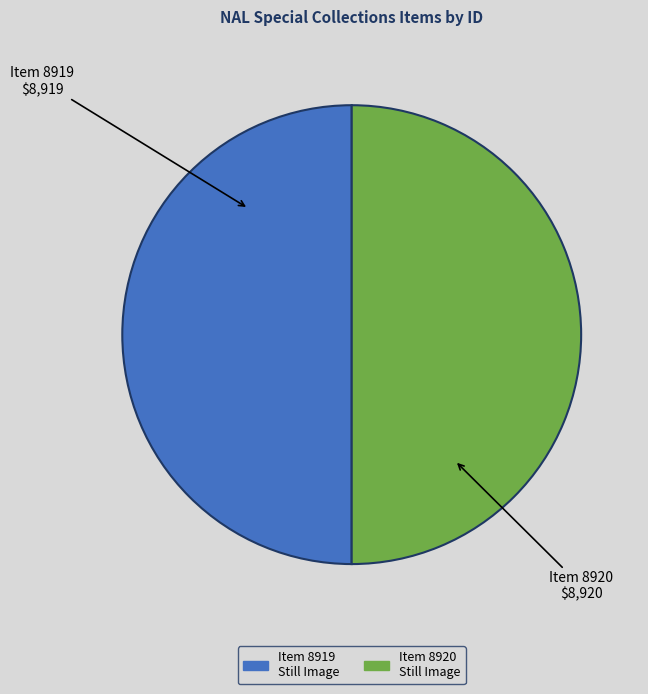

Combined, do Item 8920 Still Image and Item 8919 Still Image account for over 50%?

Yes